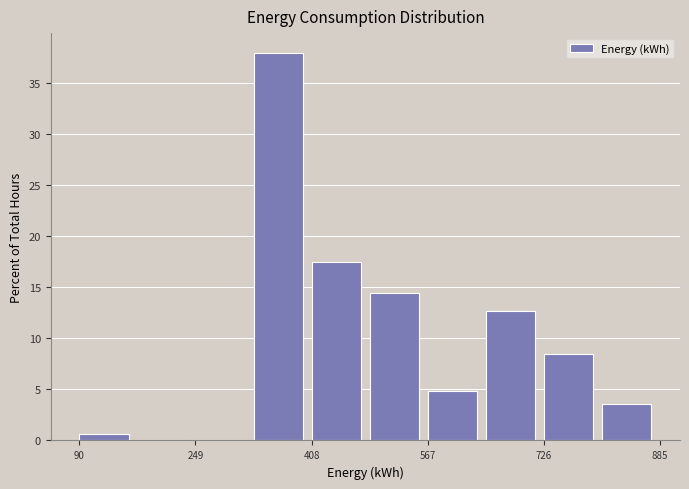

Around what value on the x-axis is the tallest bar? Give the approximate position of its centre, as read against the axis.

360